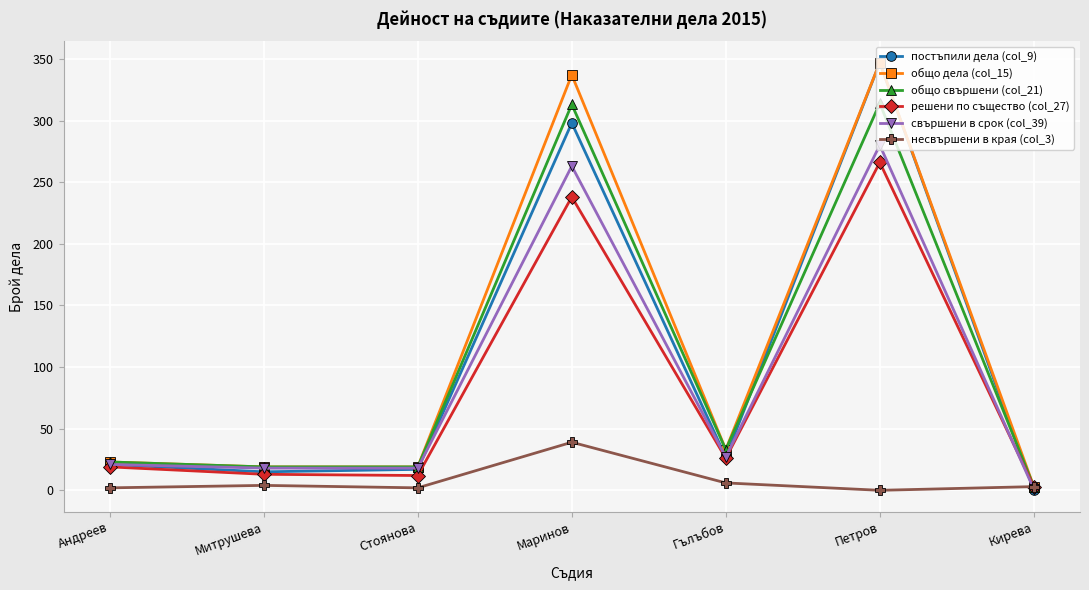

Is the value of постъпили дела (col_9) at Гълъбов greater than the value of общо свършени (col_21) at Стоянова?

Yes